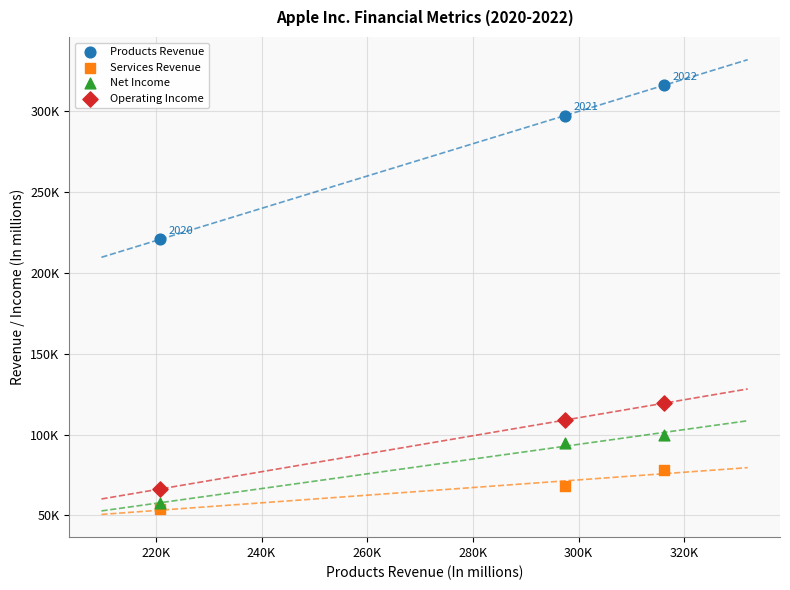

What are all the series names shown in the legend?

Products Revenue, Services Revenue, Net Income, Operating Income